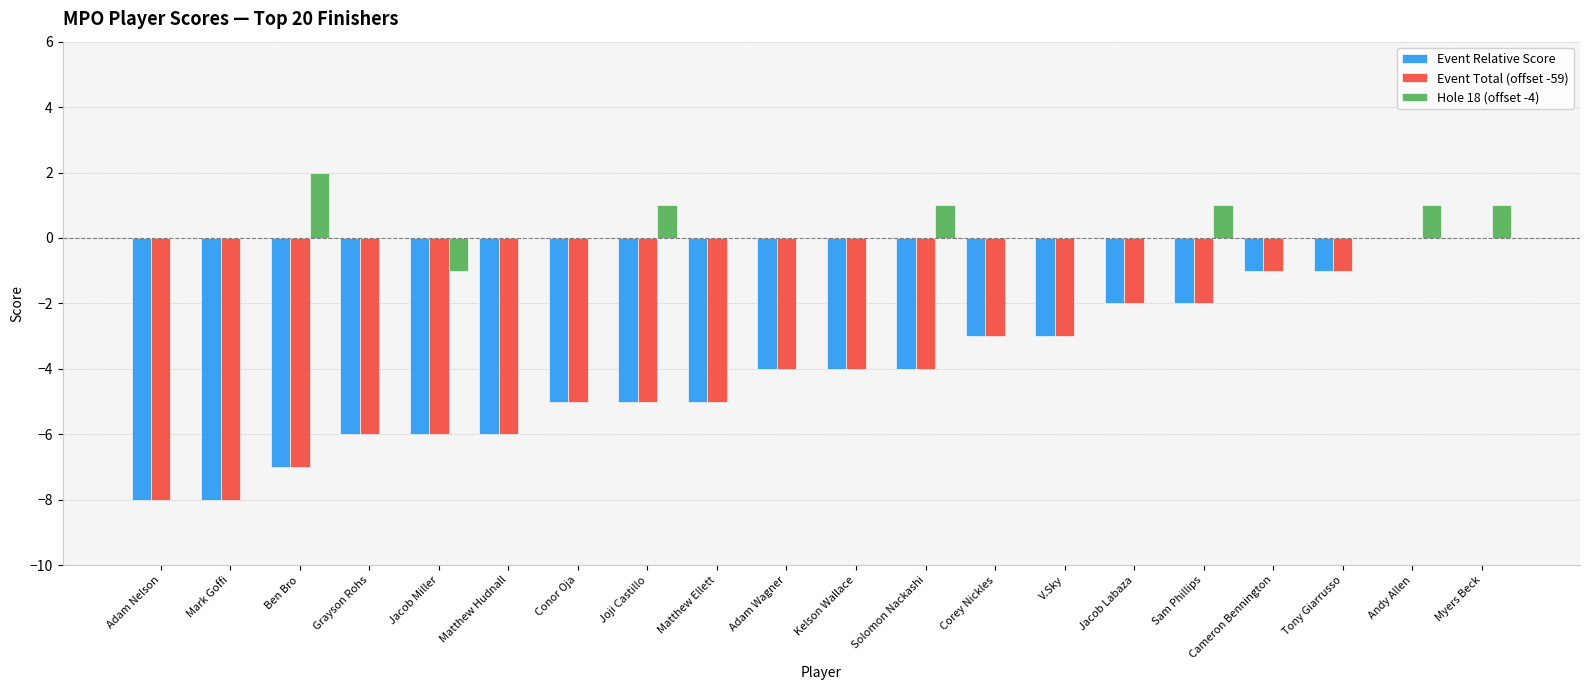

What is the sum of all Event Total (offset -59) values?

-80